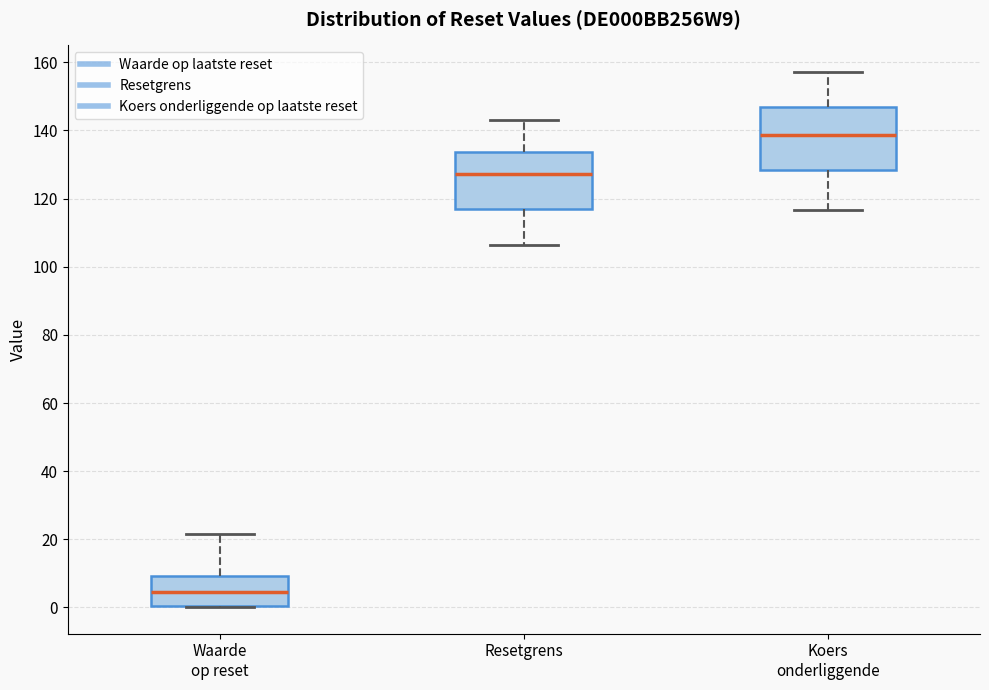

Reading left to right, read every box against the y-axis: the position of its median line, the range the box covers, and the ends of its whiskers. The values are not printed on the chart, so give them approximately, as read against the axis.

Waarde op reset: median 4, box 0 to 10, whiskers 0 to 22
Resetgrens: median 128, box 116 to 134, whiskers 106 to 144
Koers onderliggende: median 138, box 128 to 146, whiskers 116 to 158